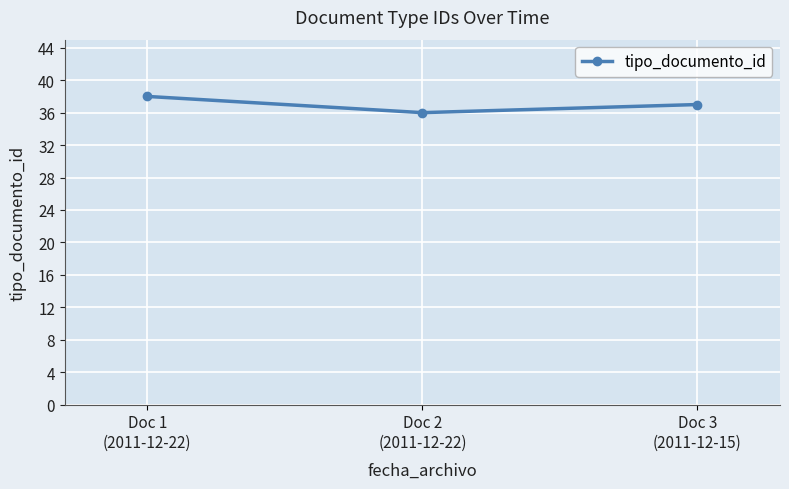

List the labels in order of value, largest first.

Doc 1
(2011-12-22), Doc 3
(2011-12-15), Doc 2
(2011-12-22)